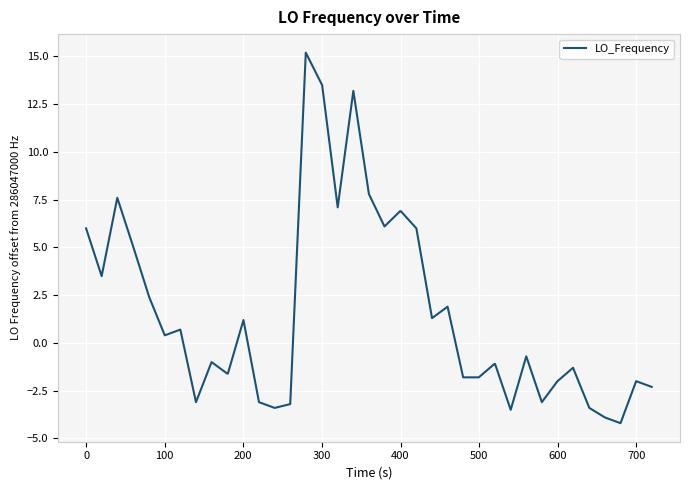

What is the difference between the maximum and minimum values?

19.4